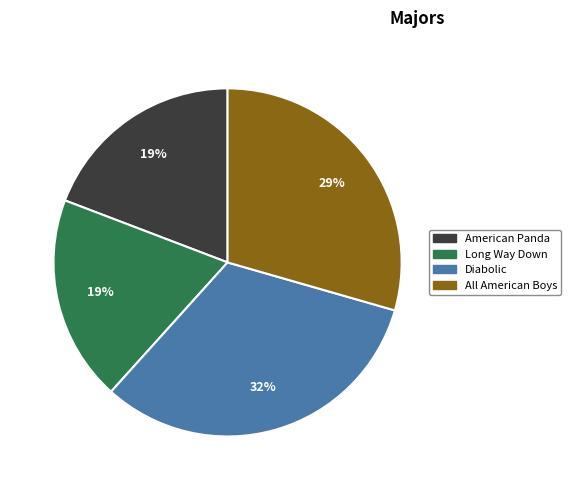

The Diabolic slice represents 23% of the pie. True or false?

False